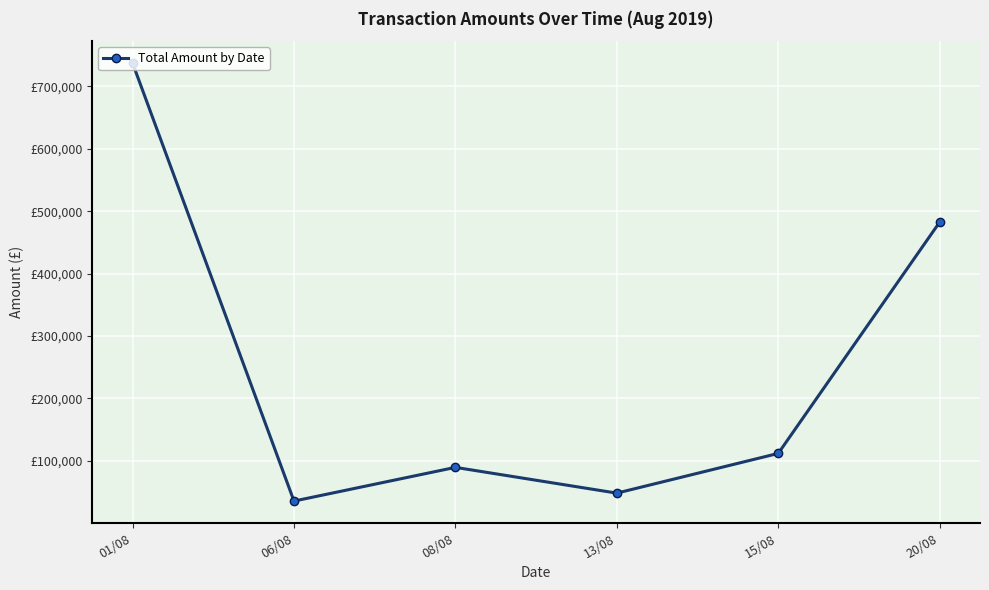

Does the chart have visible grid lines?

Yes